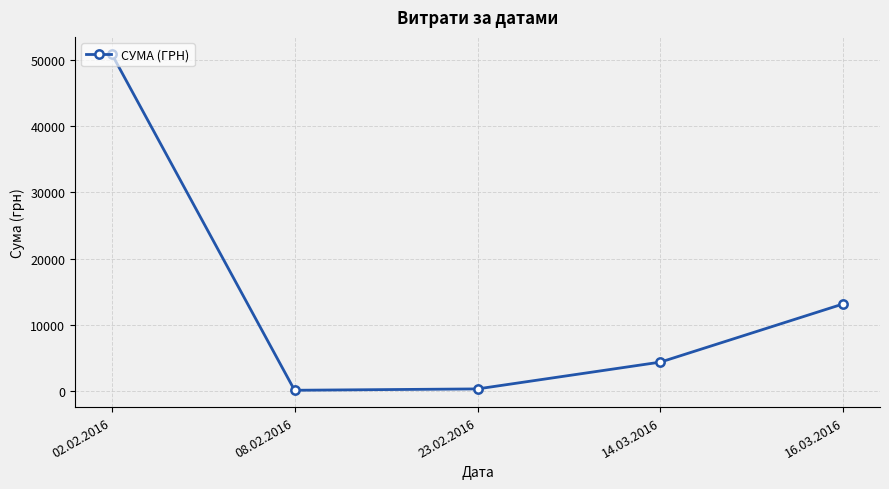

The value at 16.03.2016 is 3860.9. True or false?

False